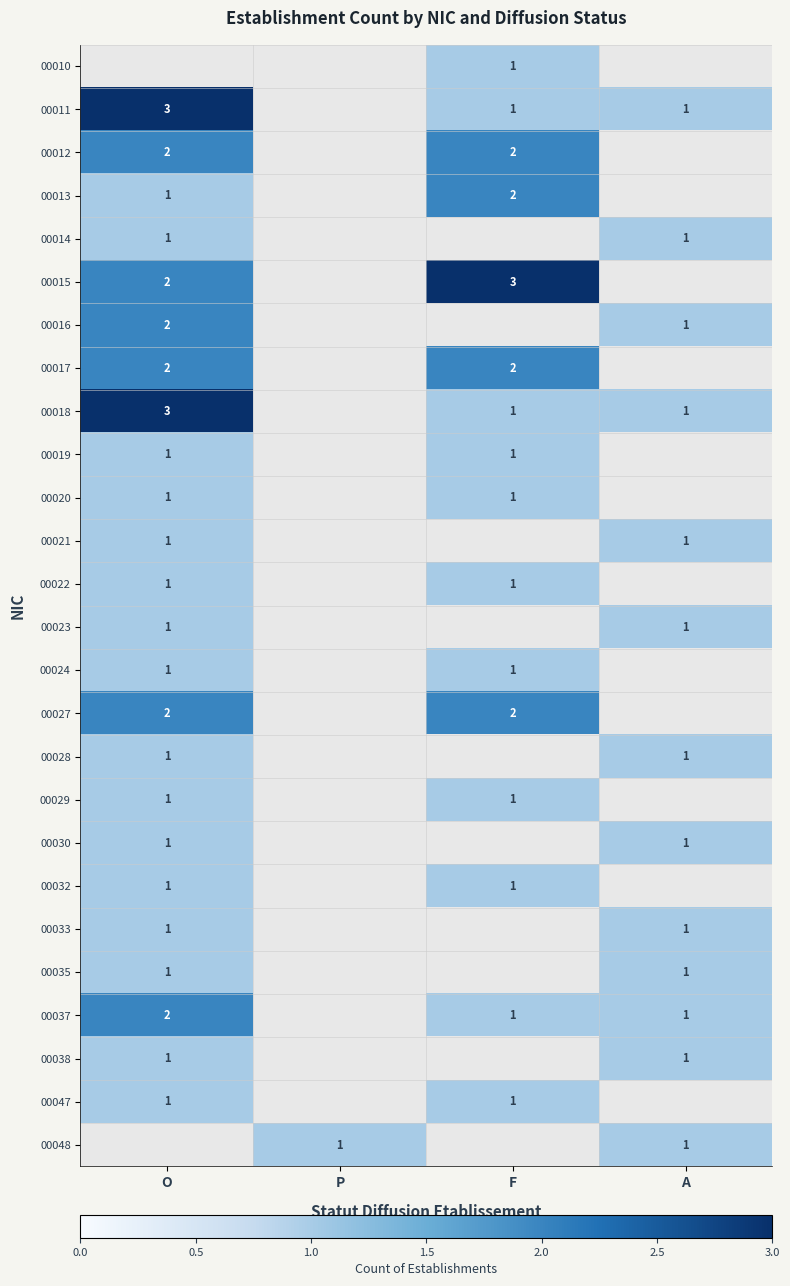

Count the number of data series in this chart.

26